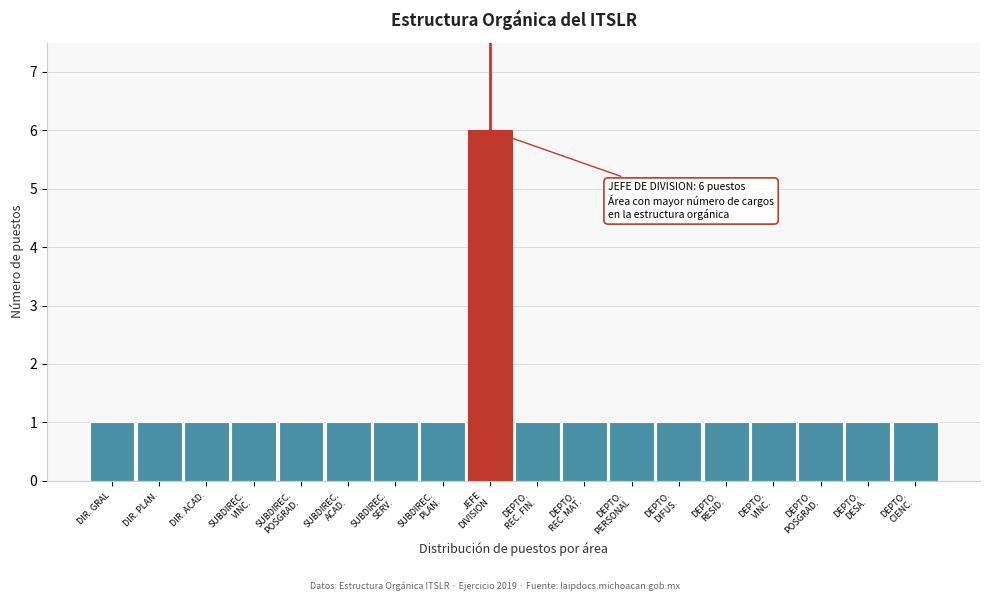

Reading right to left, list all the values displayed in this chart.

1	1	1	1	1	1	1	1	1	6	1	1	1	1	1	1	1	1